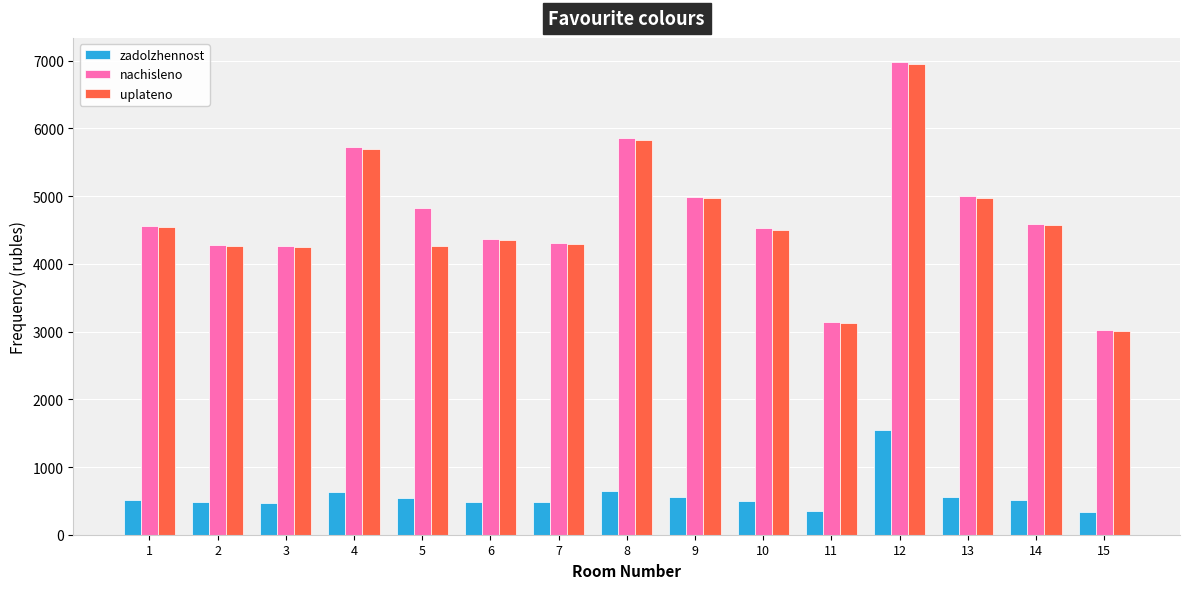

Is the value of uplateno at 14 greater than the value of nachisleno at 8?

No